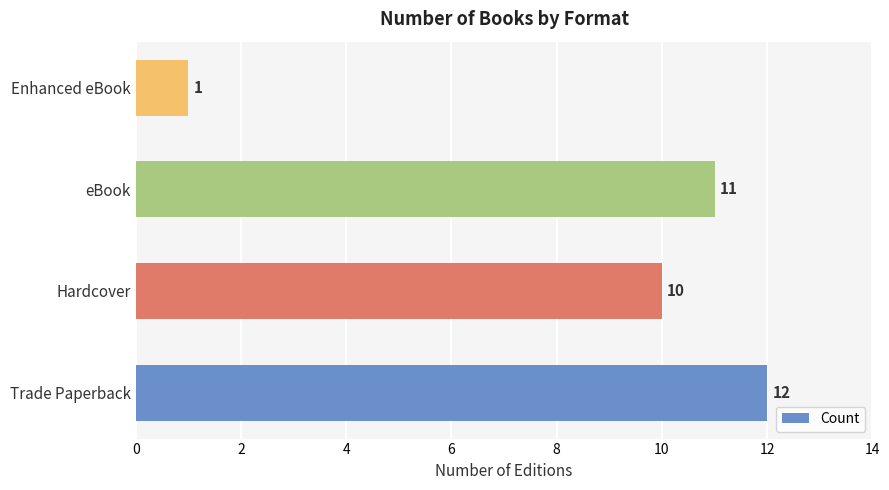

Which has a higher value, Hardcover or Trade Paperback?

Trade Paperback